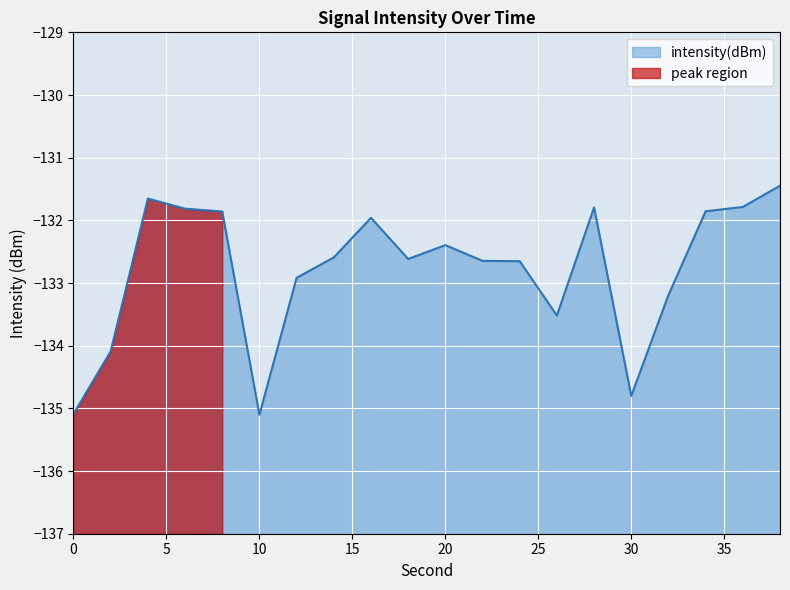

What is the change in value from 4 to 34?

-0.2